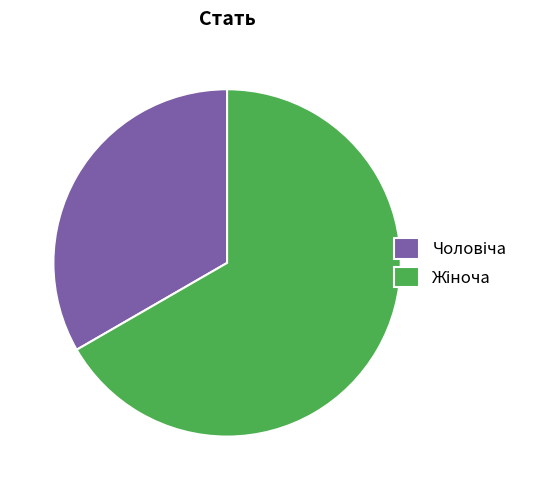

Does any single category account for the majority?

Yes